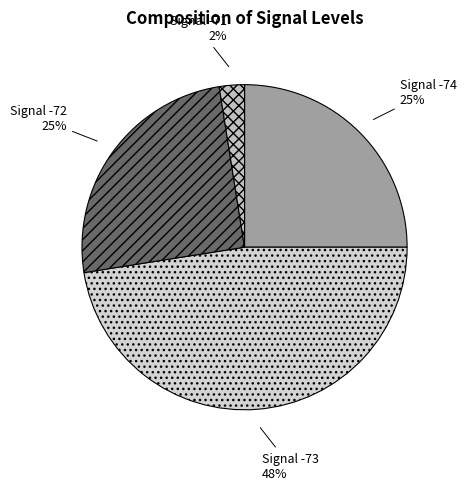

Between Signal -74 and Signal -71, which is larger?

Signal -74